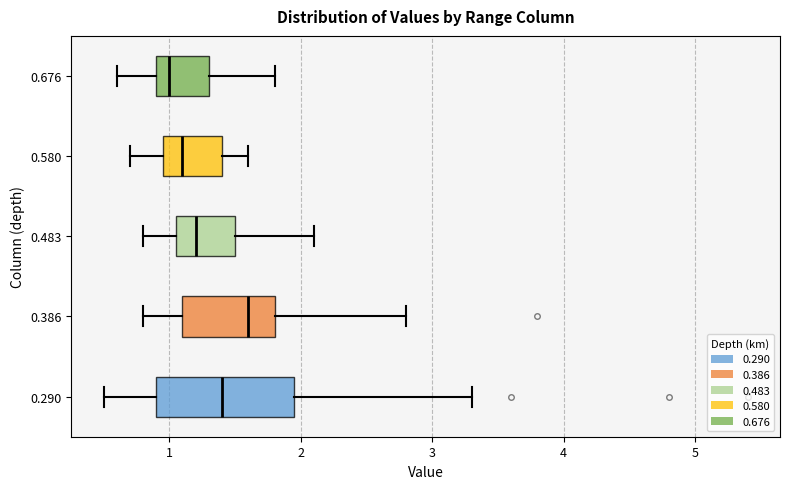

Where does the left whisker of the box at y = 0.676 end on the x-axis? The values are not printed on the chart, so give them approximately, as read against the axis.

0.6